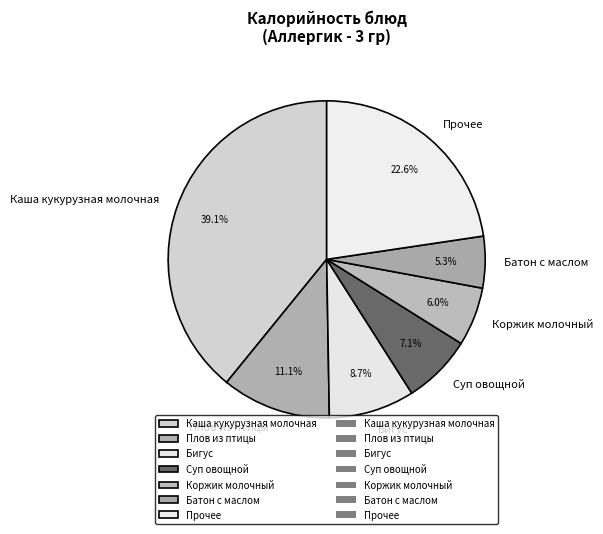

How many segments does this pie chart have?

7